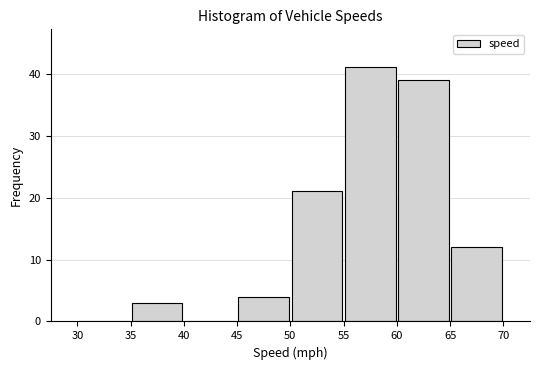

How tall is the bar that spans 50 to 55 on the x-axis? The values are not printed on the chart, so give them approximately, as read against the axis.

21